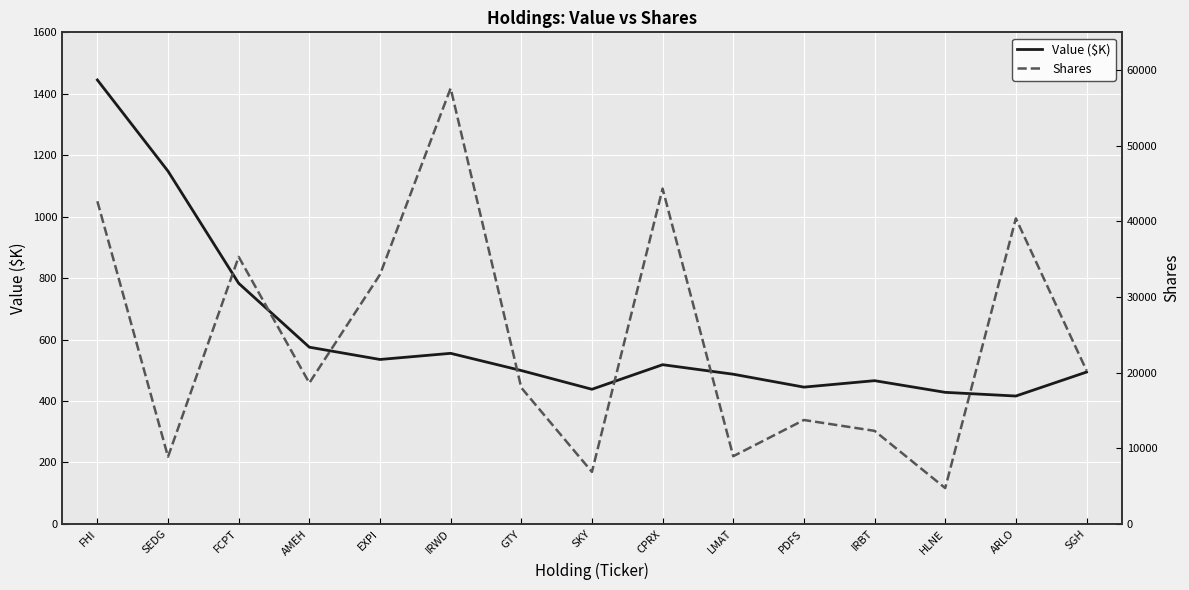

Where is the first local maximum for Shares?

FCPT